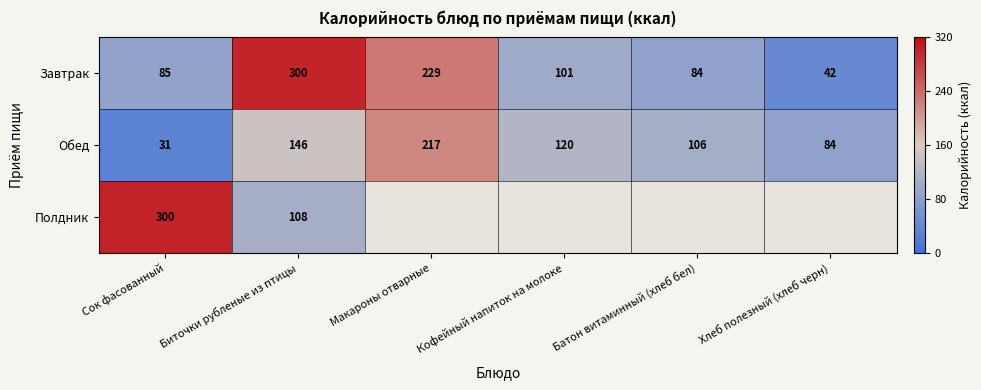

What is the greatest value displayed?

300.3